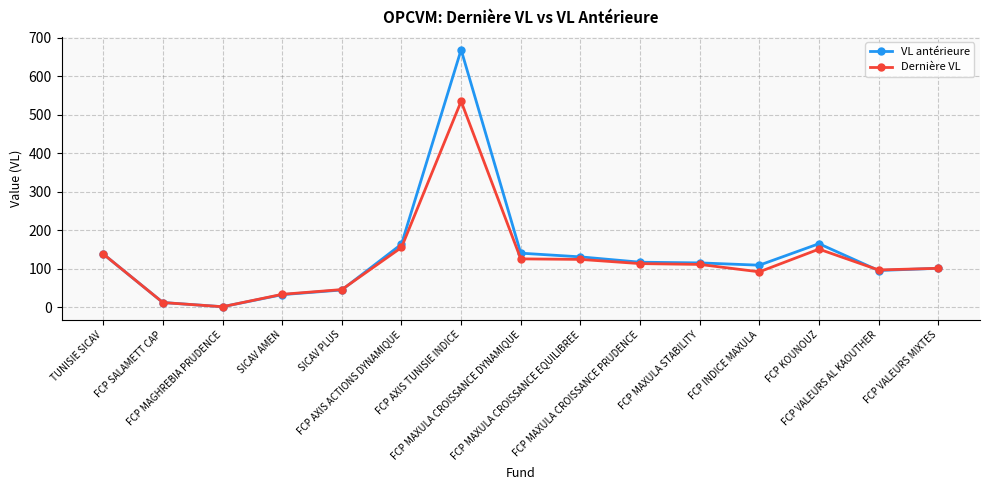

What is the difference between the maximum and minimum values in the VL antérieure series?

667.8